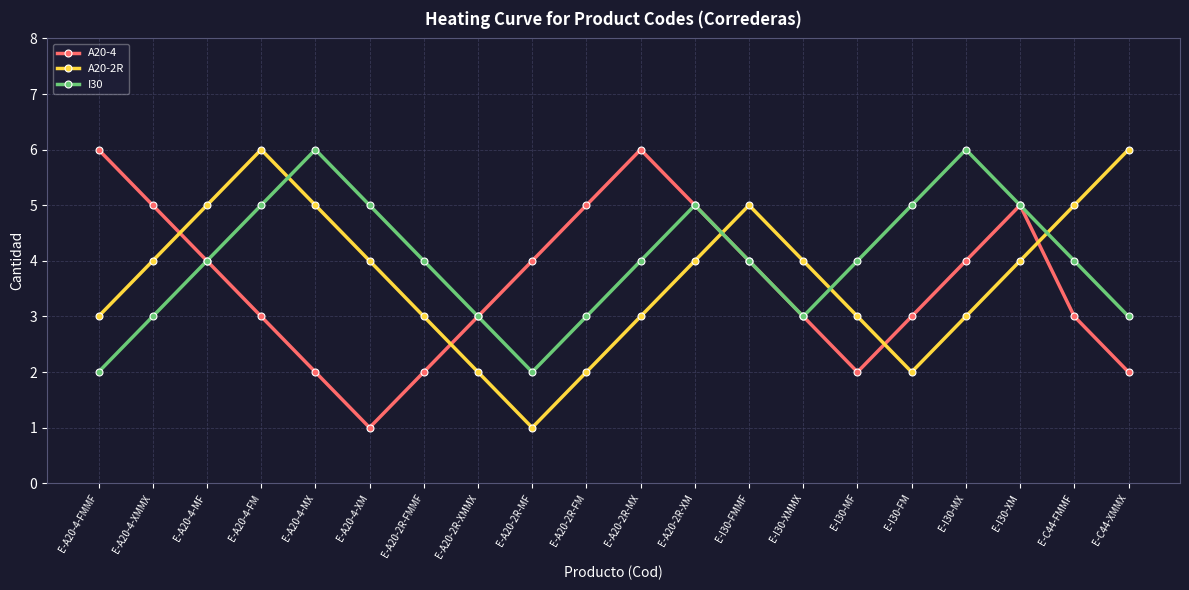

What is the average value of the I30 series?

4